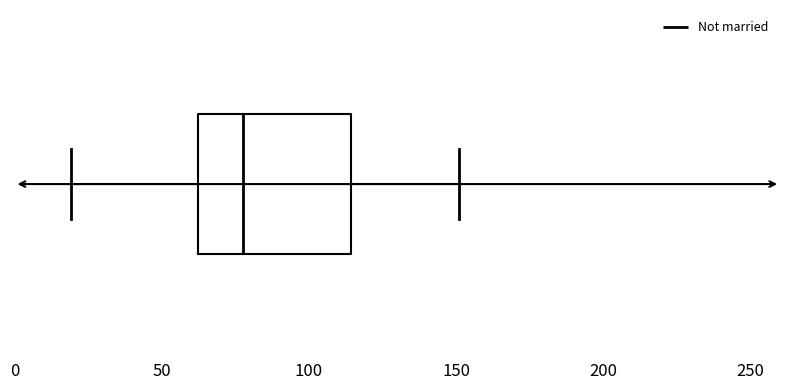

Read this box plot against the x-axis: the position of the median line, the range covered by the box, and the ends of both whiskers. The values are not printed on the chart, so give them approximately, as read against the axis.

median 80, box 60 to 115, whiskers 20 to 150